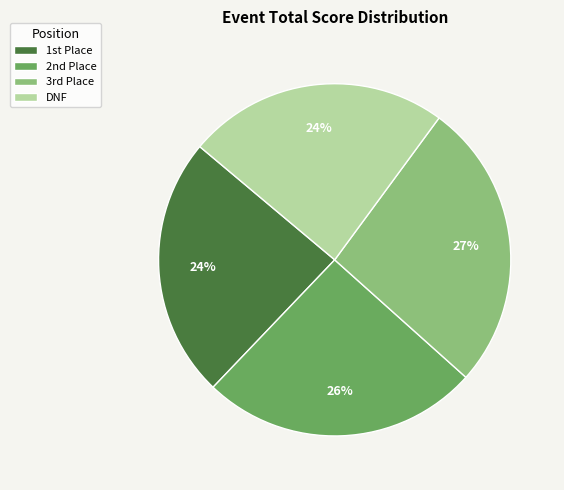

To the nearest percent, what is the difference between the largest and smallest slice percentages?

3%